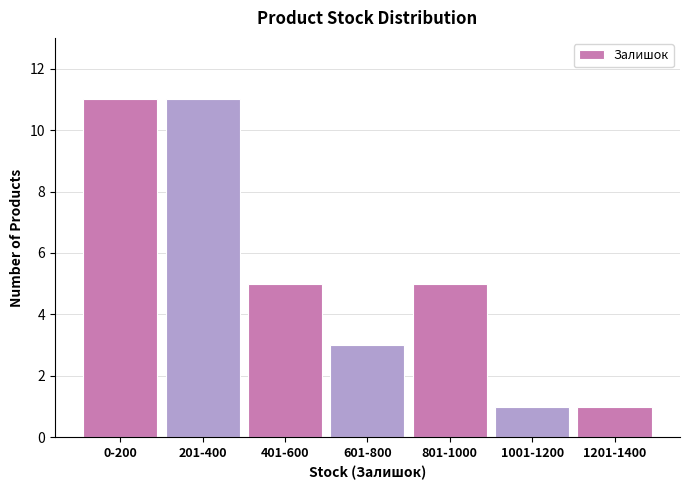

Reading left to right, list all the values displayed in this chart.

0-200=11	201-400=11	401-600=5	601-800=3	801-1000=5	1001-1200=1	1201-1400=1